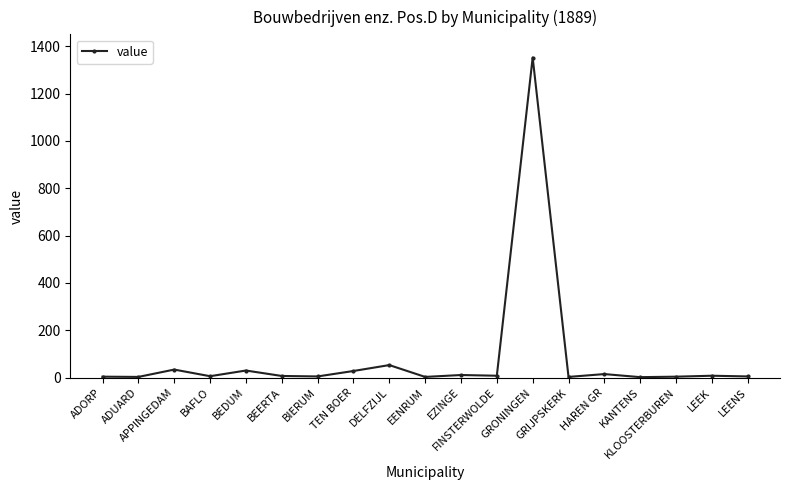

Approximately how many times larger is the value at GRIJPSKERK compared to BIERUM?

0.6